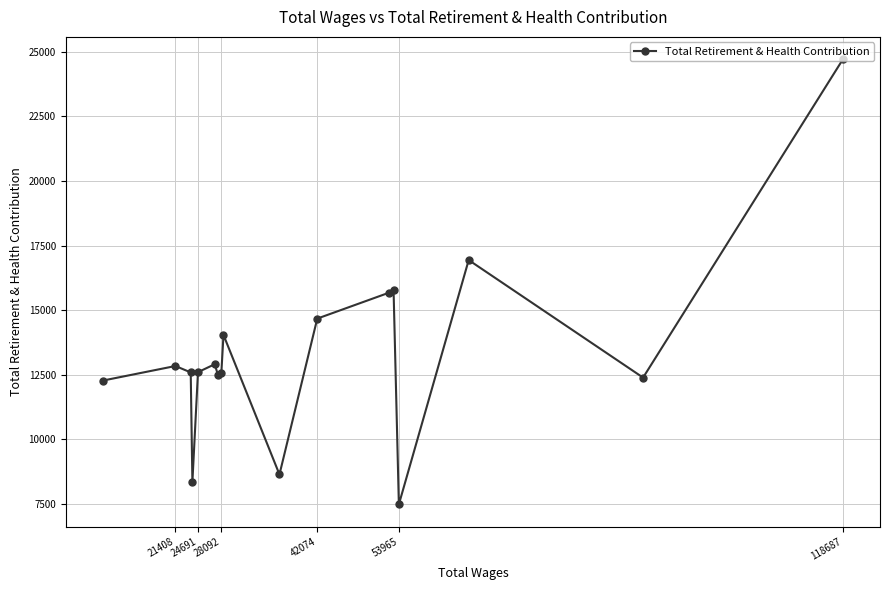

What is the ratio of the value at 24691 to the value at 28092?

1.0